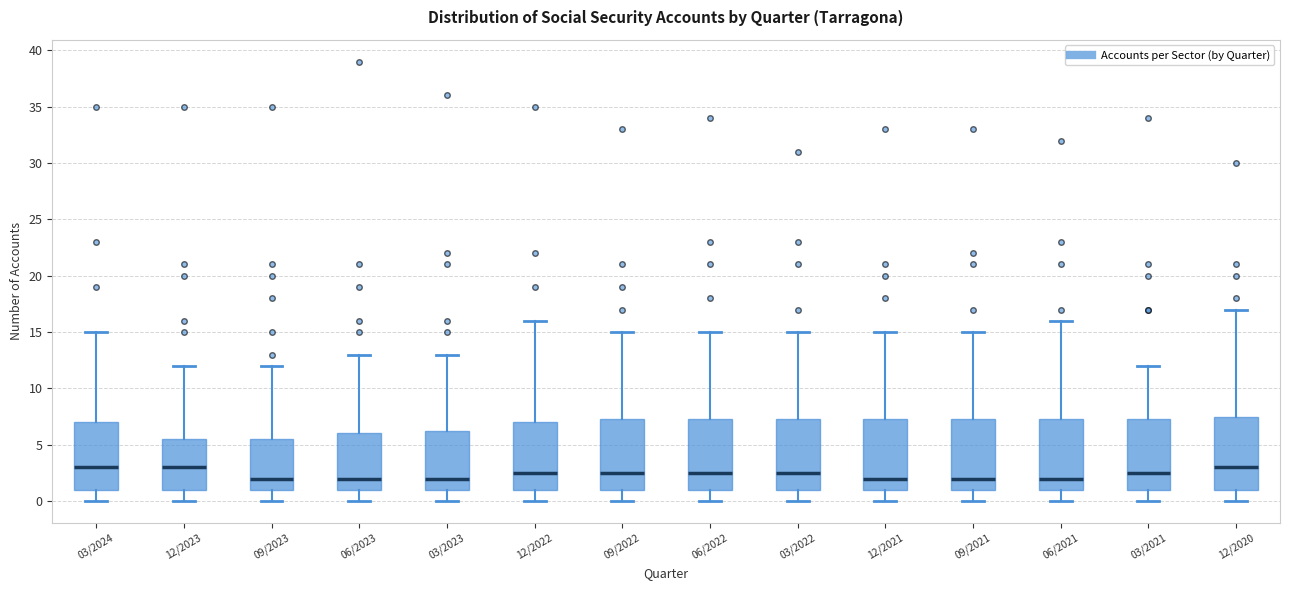

Reading left to right, transcribe this box plot: for each box, give where its median line is, the range the box spans, and where its two whiskers end, as read against the y-axis. The values are not printed on the chart, so give them approximately, as read against the axis.

03/2024: median 3.0, box 1.0 to 7.0, whiskers 0.0 to 15.0
12/2023: median 3.0, box 1.0 to 5.5, whiskers 0.0 to 12.0
09/2023: median 2.0, box 1.0 to 5.5, whiskers 0.0 to 12.0
06/2023: median 2.0, box 1.0 to 6.0, whiskers 0.0 to 13.0
03/2023: median 2.0, box 1.0 to 6.5, whiskers 0.0 to 13.0
12/2022: median 2.5, box 1.0 to 7.0, whiskers 0.0 to 16.0
09/2022: median 2.5, box 1.0 to 7.5, whiskers 0.0 to 15.0
06/2022: median 2.5, box 1.0 to 7.5, whiskers 0.0 to 15.0
03/2022: median 2.5, box 1.0 to 7.5, whiskers 0.0 to 15.0
12/2021: median 2.0, box 1.0 to 7.5, whiskers 0.0 to 15.0
09/2021: median 2.0, box 1.0 to 7.5, whiskers 0.0 to 15.0
06/2021: median 2.0, box 1.0 to 7.5, whiskers 0.0 to 16.0
03/2021: median 2.5, box 1.0 to 7.5, whiskers 0.0 to 12.0
12/2020: median 3.0, box 1.0 to 7.5, whiskers 0.0 to 17.0